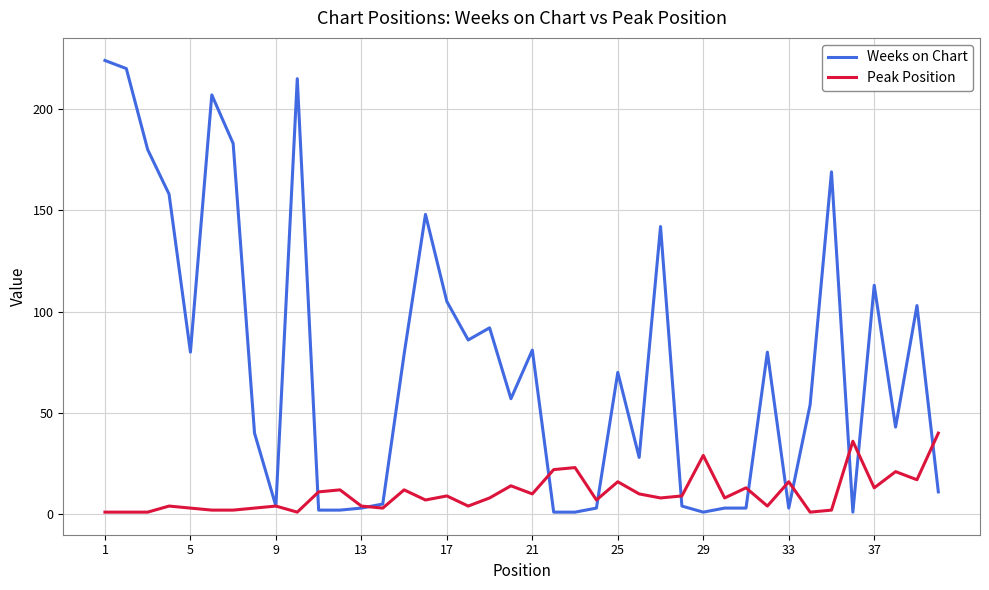

Which series has the largest total across all categories?

Weeks on Chart